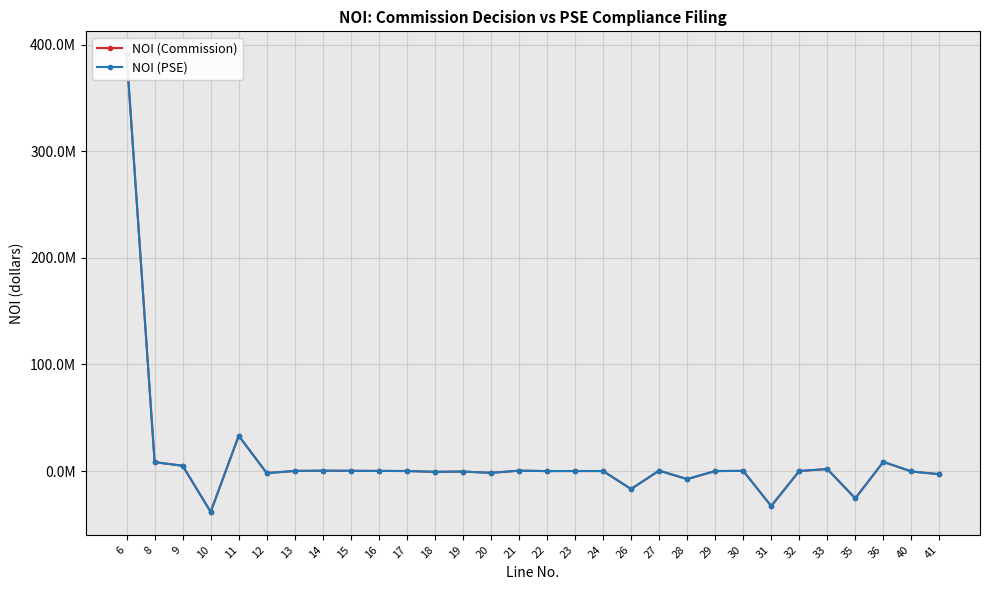

How many intersections are there between NOI (PSE) and NOI (Commission)?

17